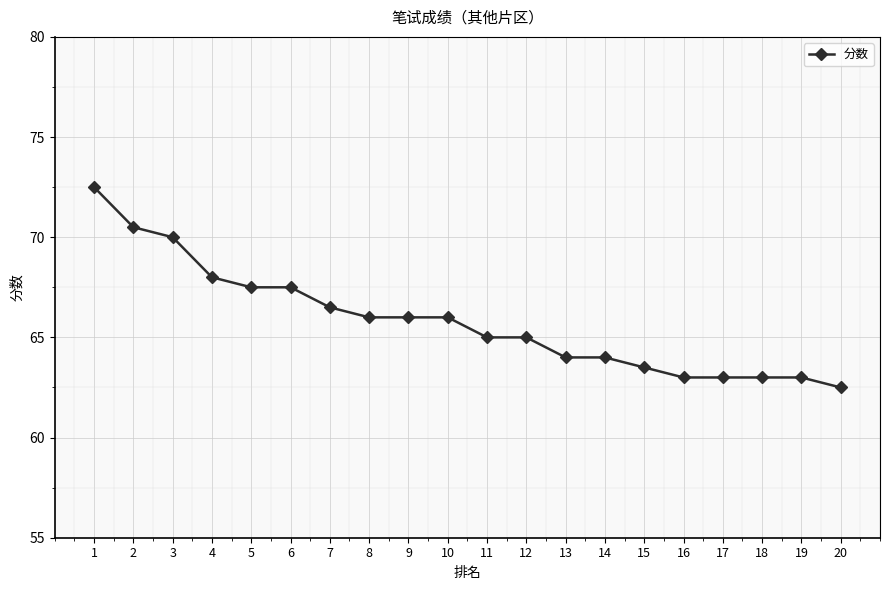

At which category does the chart reach its minimum across all series?

20